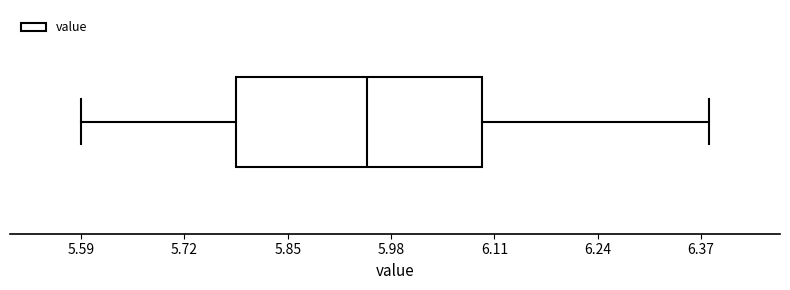

Where does the left whisker of the box end on the x-axis? The values are not printed on the chart, so give them approximately, as read against the axis.

5.60